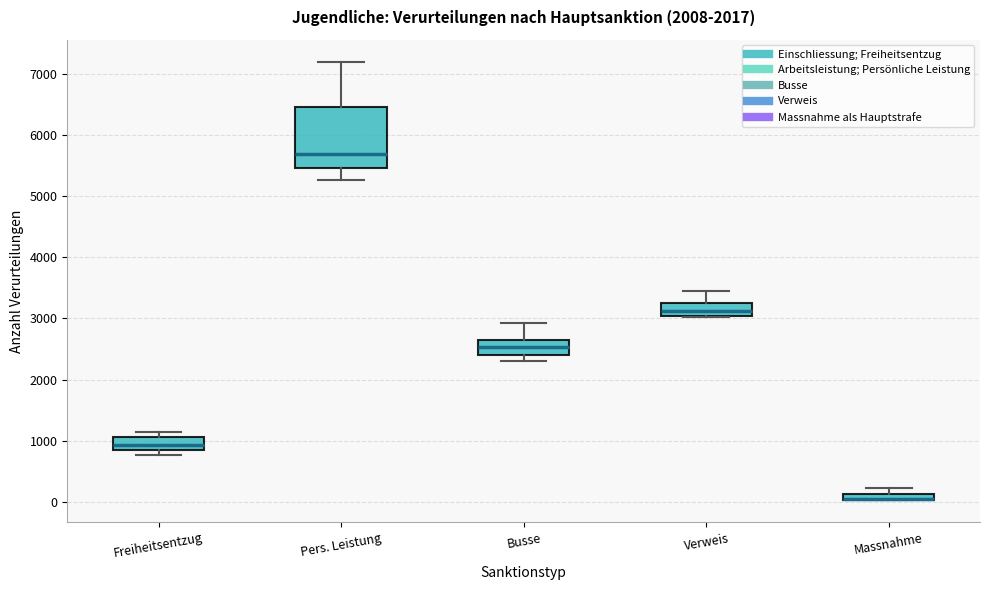

Which box is the tallest, from its lower edge to its upper edge?

Pers. Leistung